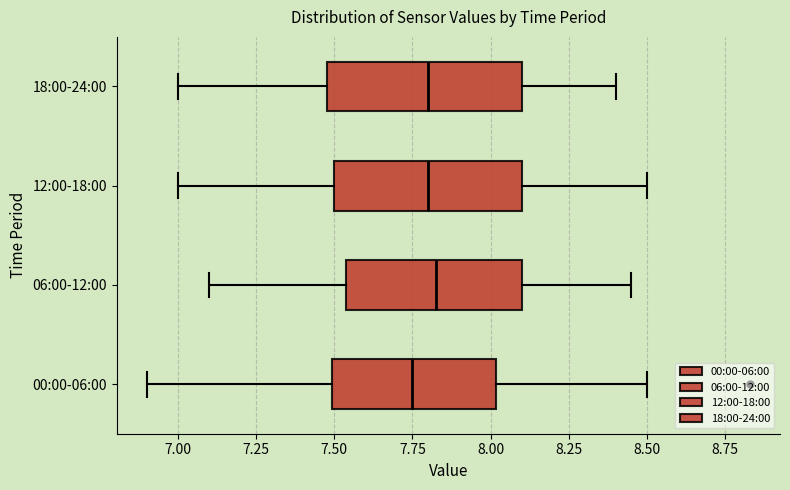

Reading bottom to top, read every box against the x-axis: the position of its median line, the range the box covers, and the ends of its whiskers. The values are not printed on the chart, so give them approximately, as read against the axis.

00:00-06:00: median 7.75, box 7.50 to 8.00, whiskers 6.90 to 8.50
06:00-12:00: median 7.85, box 7.55 to 8.10, whiskers 7.10 to 8.45
12:00-18:00: median 7.80, box 7.50 to 8.10, whiskers 7.00 to 8.50
18:00-24:00: median 7.80, box 7.50 to 8.10, whiskers 7.00 to 8.40